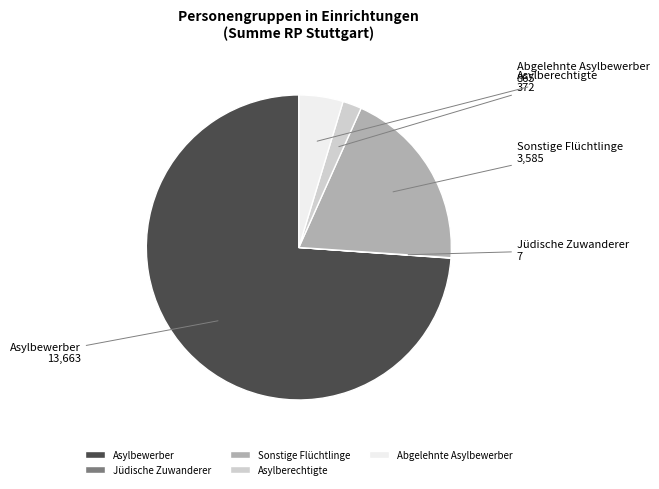

Combined, do Asylbewerber and Abgelehnte Asylbewerber account for over 50%?

Yes